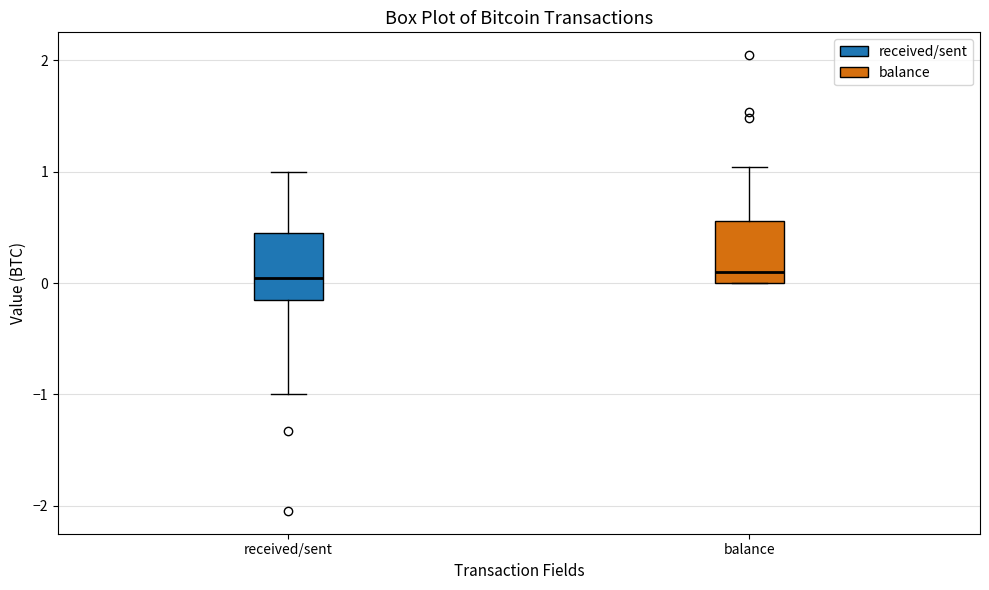

Reading left to right, read every box against the y-axis: the position of its median line, the range the box covers, and the ends of its whiskers. The values are not printed on the chart, so give them approximately, as read against the axis.

received/sent: median 0.0, box -0.2 to 0.4, whiskers -1.0 to 1.0
balance: median 0.1, box 0.0 to 0.6, whiskers 0.0 to 1.0